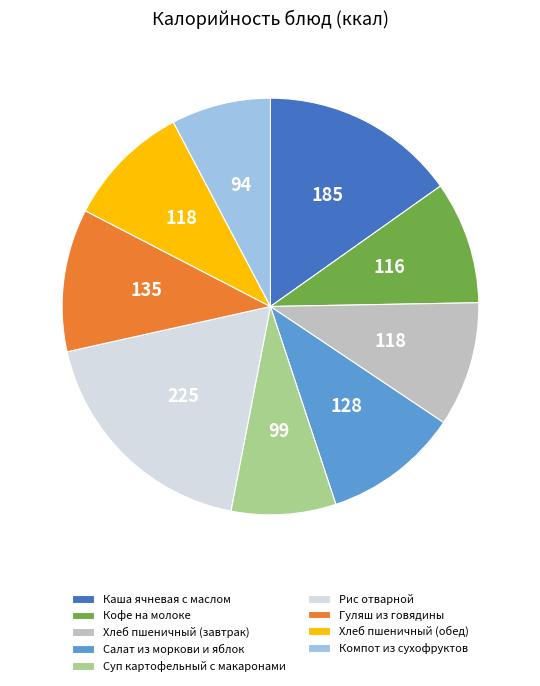

Approximately how many times larger is the value at Компот из сухофруктов compared to Гуляш из говядины?

0.7